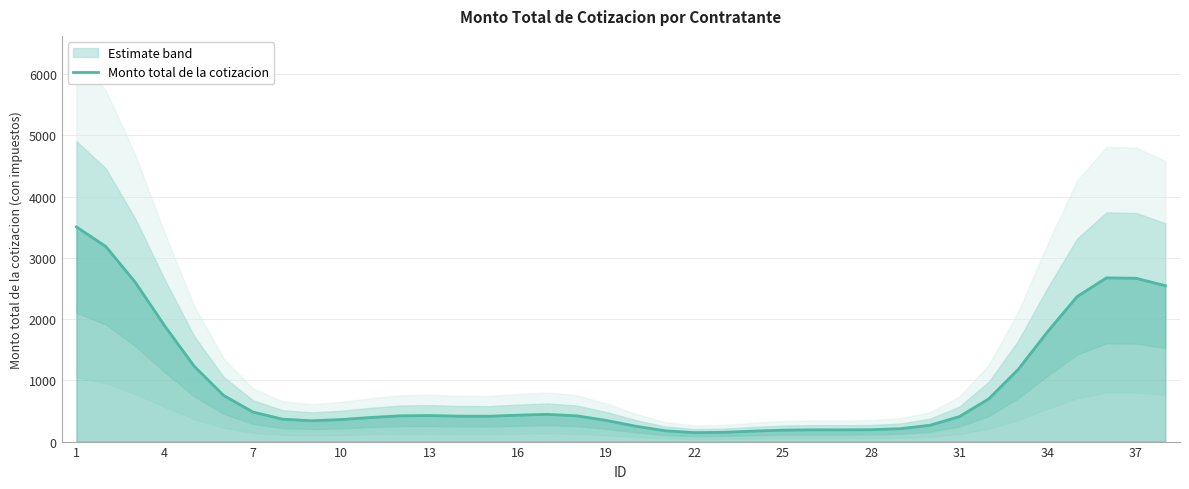

How many lines are shown in the chart?

1